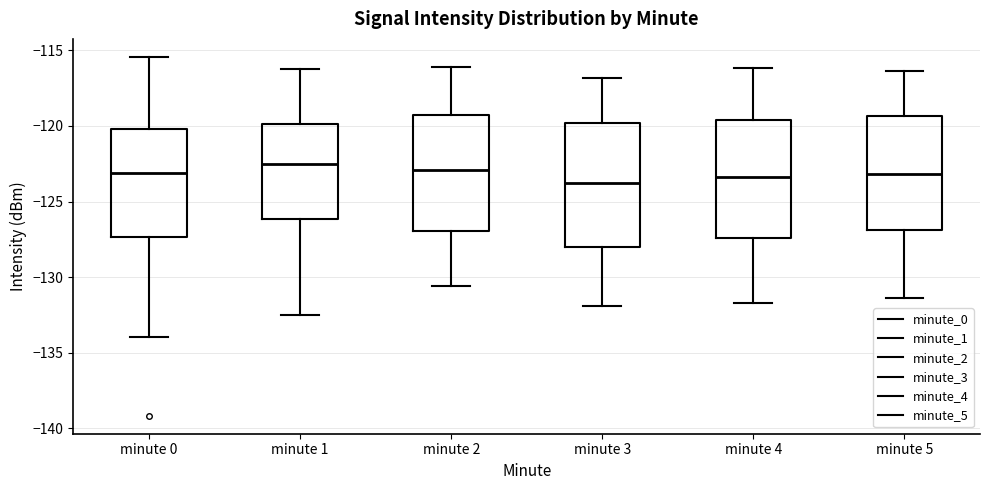

Reading left to right, transcribe this box plot: for each box, give where its median line is, the range the box spans, and where its two whiskers end, as read against the y-axis. The values are not printed on the chart, so give them approximately, as read against the axis.

minute 0: median -123.0, box -127.5 to -120.0, whiskers -134.0 to -115.5
minute 1: median -122.5, box -126.0 to -120.0, whiskers -132.5 to -116.5
minute 2: median -123.0, box -127.0 to -119.5, whiskers -130.5 to -116.0
minute 3: median -124.0, box -128.0 to -120.0, whiskers -132.0 to -117.0
minute 4: median -123.5, box -127.5 to -119.5, whiskers -131.5 to -116.0
minute 5: median -123.0, box -127.0 to -119.5, whiskers -131.5 to -116.5